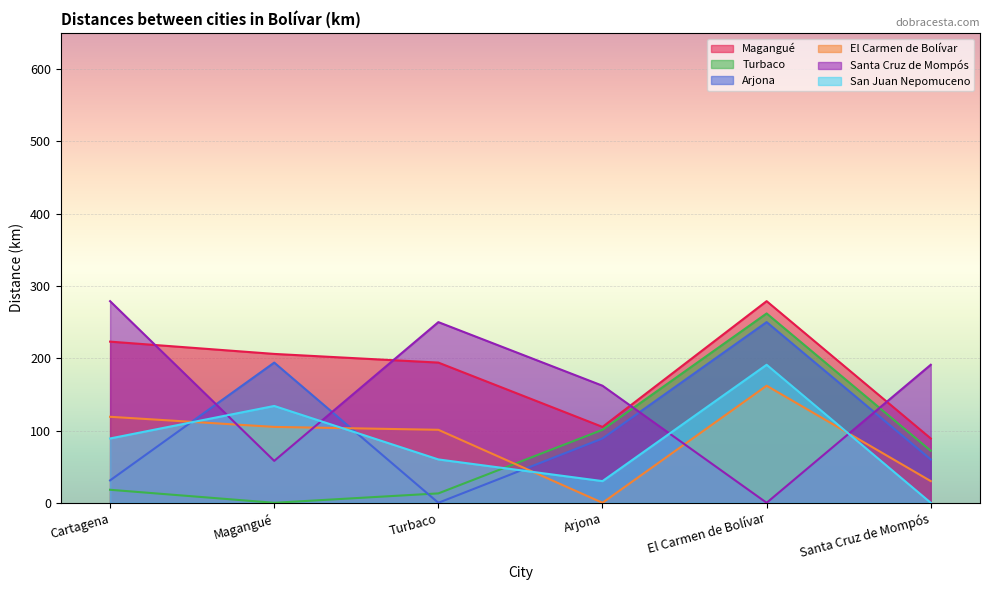

List the series in order of their peak value, highest first.

Magangué, Santa Cruz de Mompós, Turbaco, Arjona, San Juan Nepomuceno, El Carmen de Bolívar